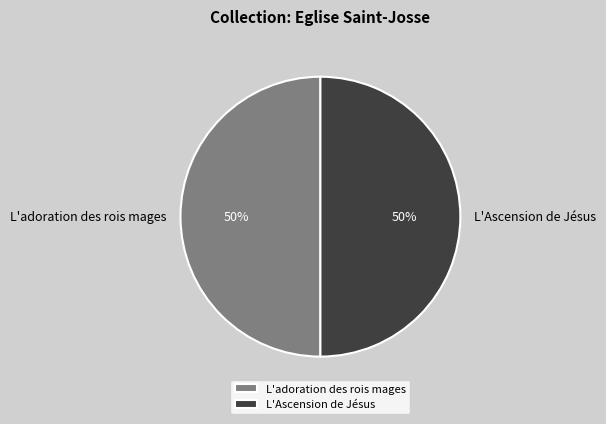

Approximately how many times larger is the value at L'adoration des rois mages compared to L'Ascension de Jésus?

1.0